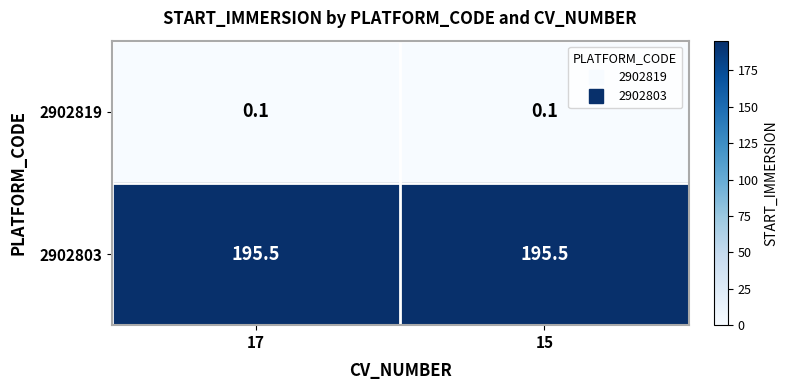

What is the maximum value for 2902803?

195.5